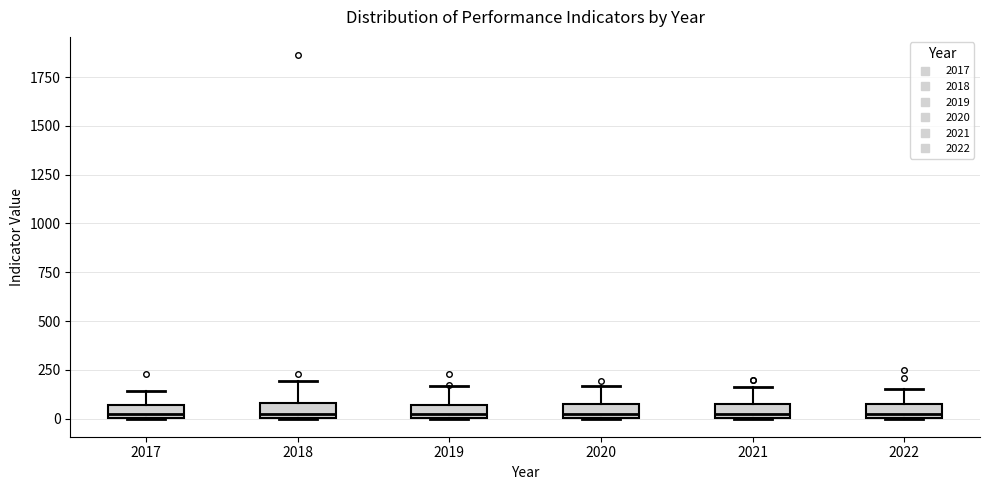

Where is the lower edge of the box at x = 2019 on the y-axis? The values are not printed on the chart, so give them approximately, as read against the axis.

0